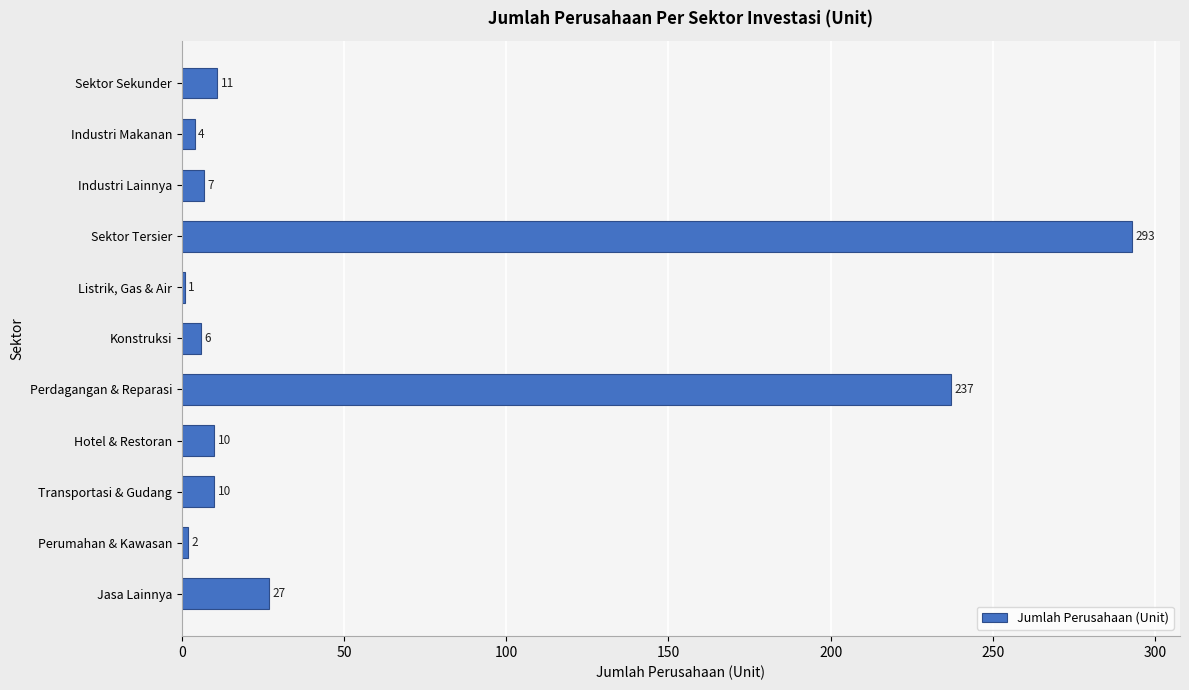

What is the change in value from Industri Lainnya to Perumahan & Kawasan?

-5